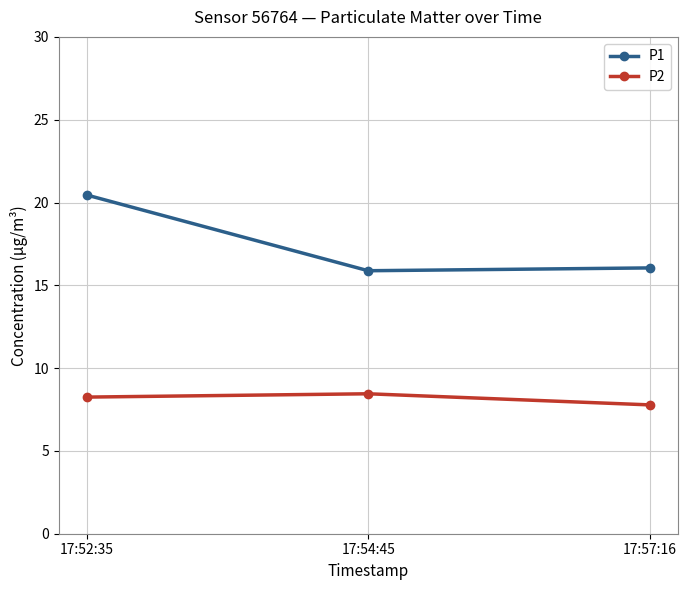

What is the label of the 3rd point from the left?

17:57:16